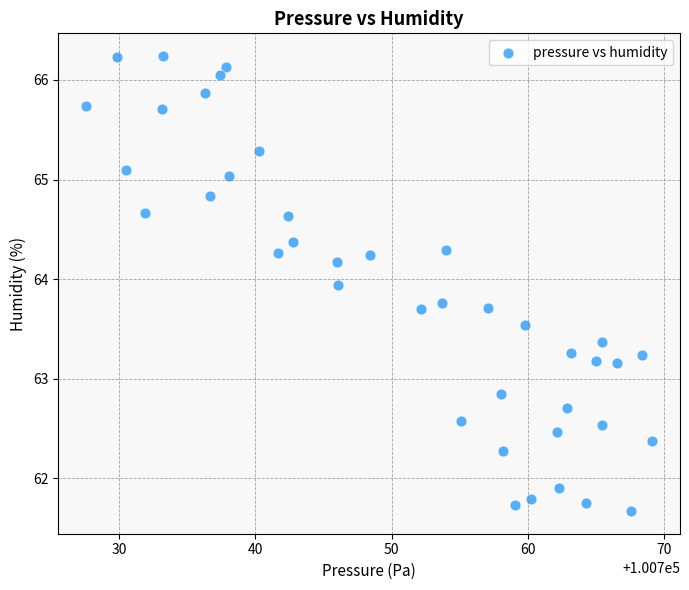

What is the range of Y values (max minus min)?

4.6